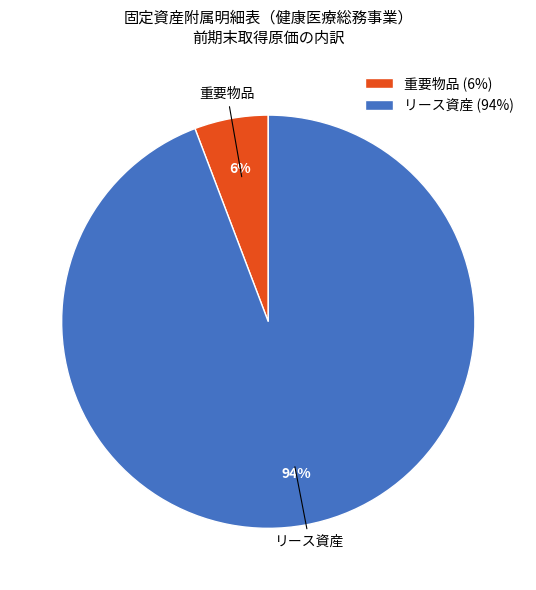

True or false: リース資産 (94%) accounts for 80% of the total.

False